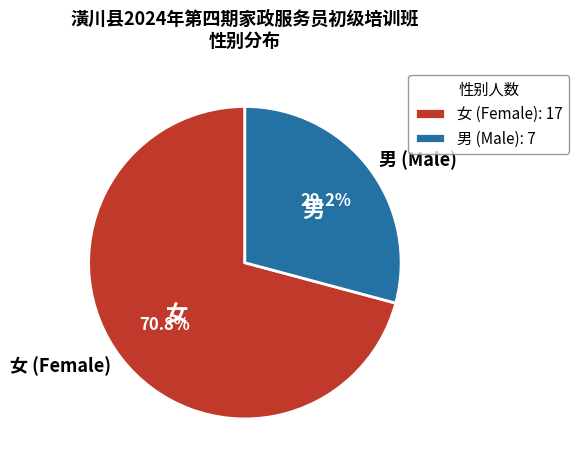

How many slices are in this pie chart?

2